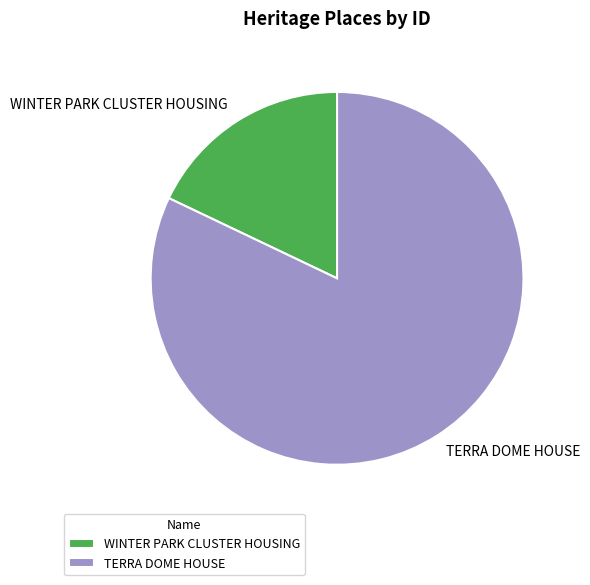

Rank the categories by value from highest to lowest.

TERRA DOME HOUSE, WINTER PARK CLUSTER HOUSING